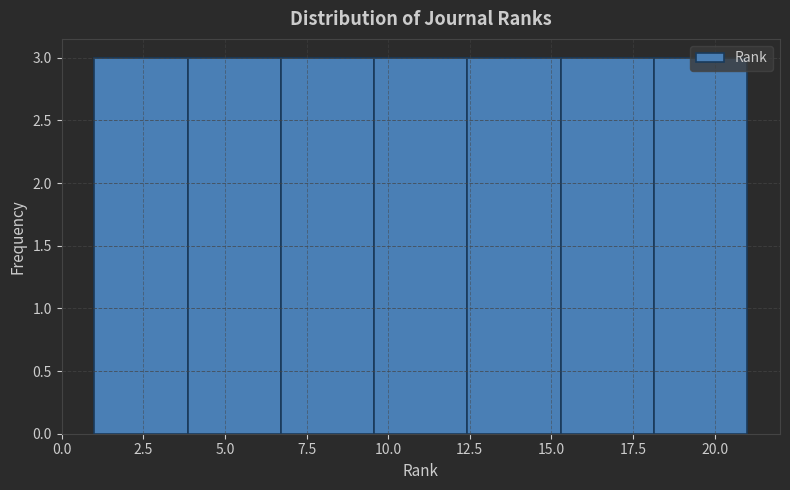

Reading left to right, transcribe this chart: for each bar, give the range it covers on the x-axis and its height. Neither the bar edges nor the heights are printed on the chart, so give them approximately, as read against the axes.

1.0 to 4.0: 3
4.0 to 6.5: 3
6.5 to 9.5: 3
9.5 to 12.5: 3
12.5 to 15.5: 3
15.5 to 18.0: 3
18.0 to 21.0: 3